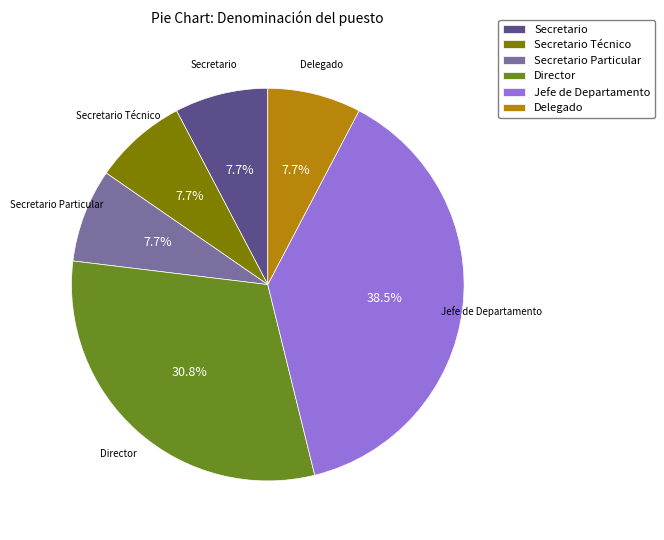

Is there a majority slice in this chart?

No